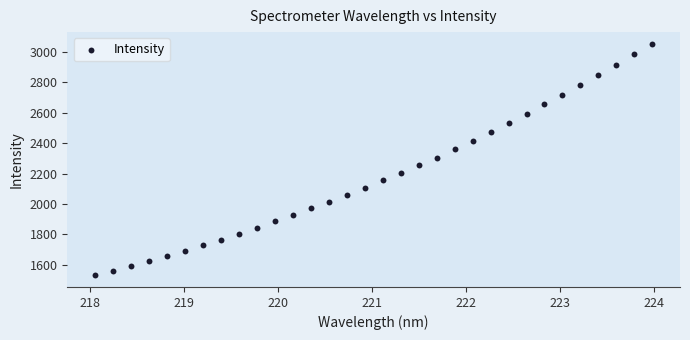

What is the range of X values (max minus min)?

5.9